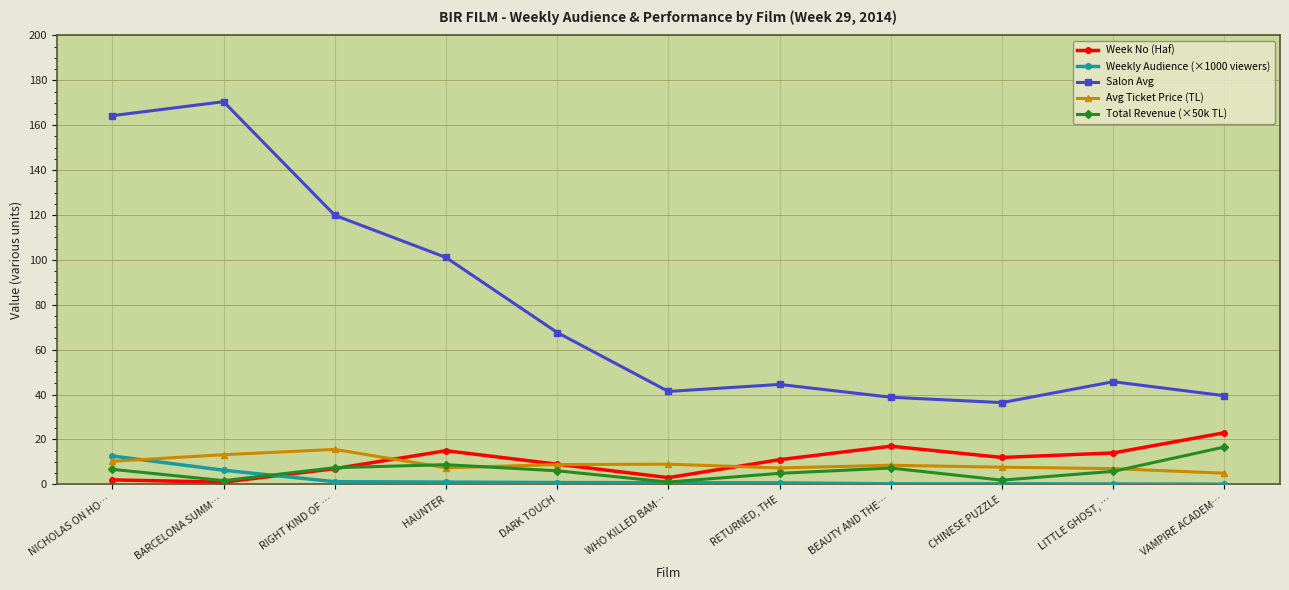

True or false: Weekly Audience (×1000 viewers) and Week No (Haf) cross at least once.

True